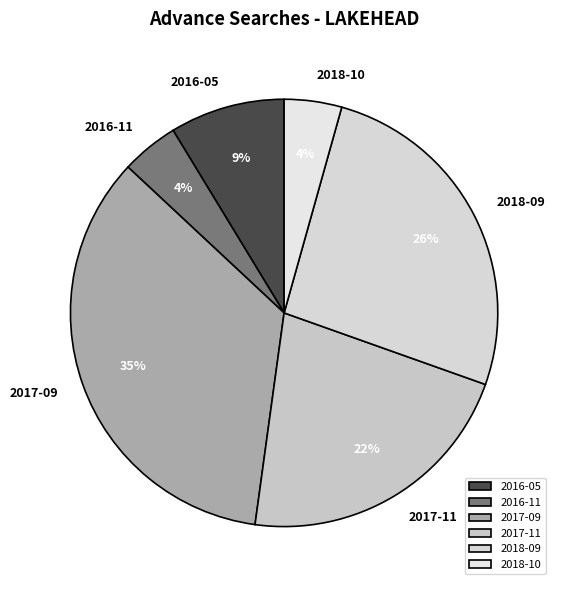

To the nearest percent, what is the average slice percentage?

17%